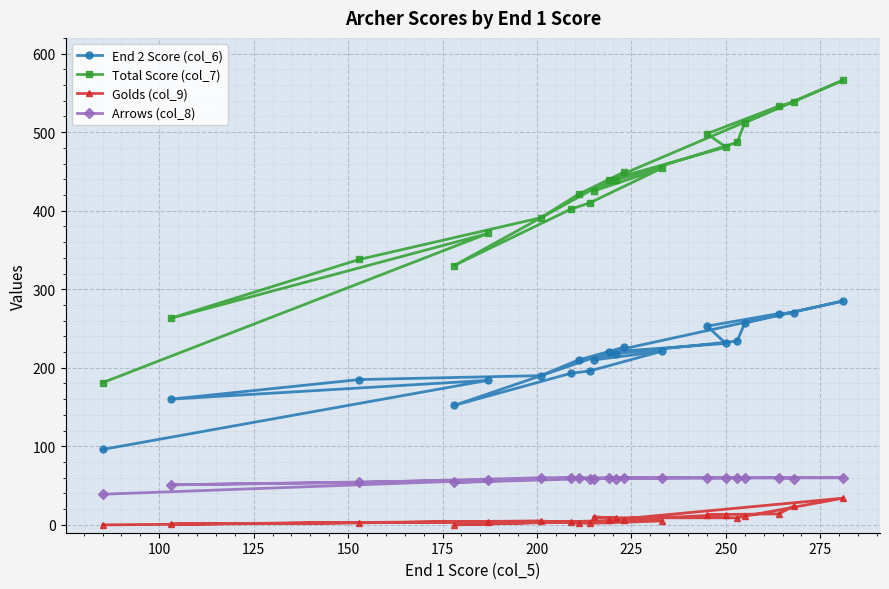

Which series has the largest range (max minus min)?

Total Score (col_7)